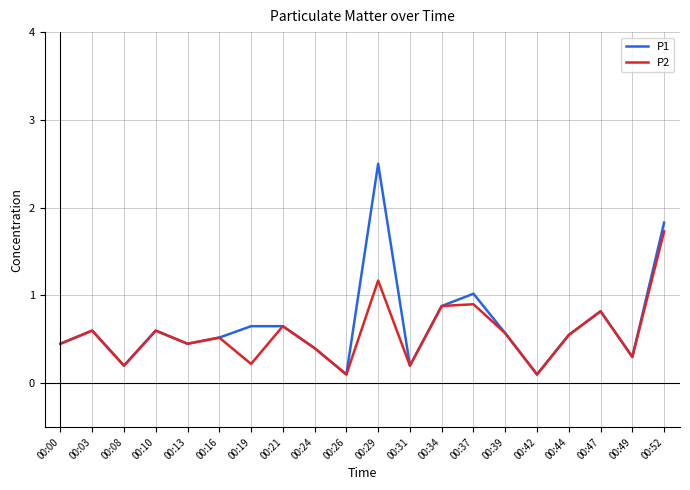

Does the chart display data point markers on the line(s)?

No